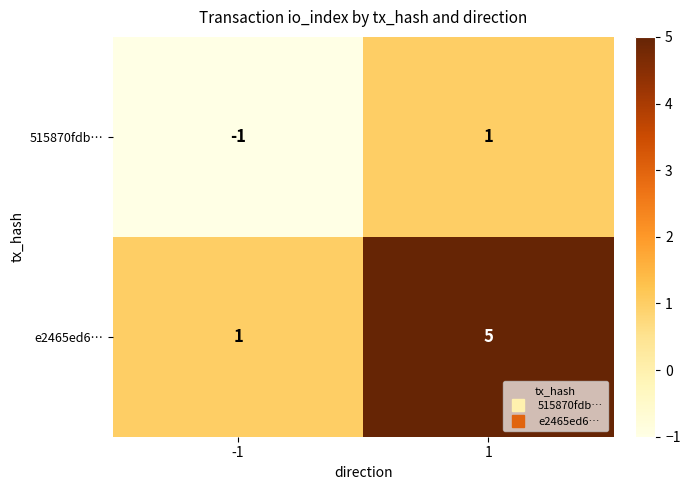

At 1, list the series in order from smallest to largest.

515870fdb…, e2465ed6…